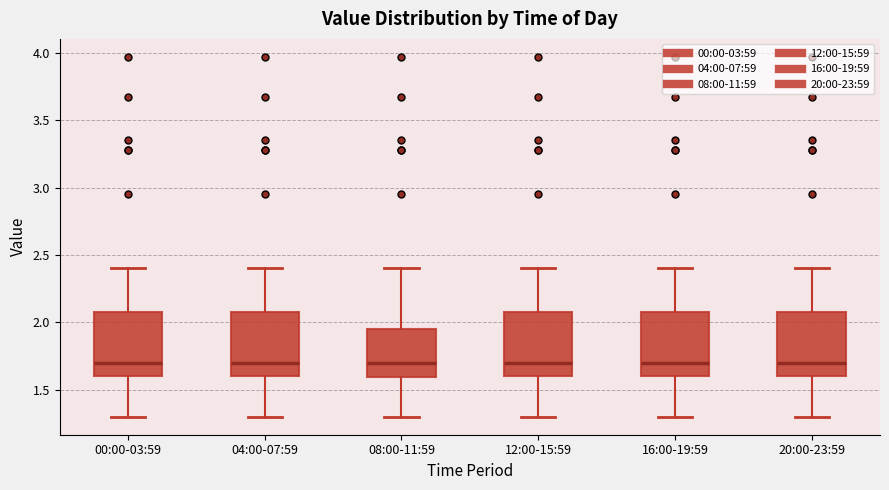

Reading left to right, read every box against the y-axis: the position of its median line, the range the box covers, and the ends of its whiskers. The values are not printed on the chart, so give them approximately, as read against the axis.

00:00-03:59: median 1.70, box 1.60 to 2.10, whiskers 1.30 to 2.40
04:00-07:59: median 1.70, box 1.60 to 2.10, whiskers 1.30 to 2.40
08:00-11:59: median 1.70, box 1.60 to 1.95, whiskers 1.30 to 2.40
12:00-15:59: median 1.70, box 1.60 to 2.10, whiskers 1.30 to 2.40
16:00-19:59: median 1.70, box 1.60 to 2.10, whiskers 1.30 to 2.40
20:00-23:59: median 1.70, box 1.60 to 2.10, whiskers 1.30 to 2.40